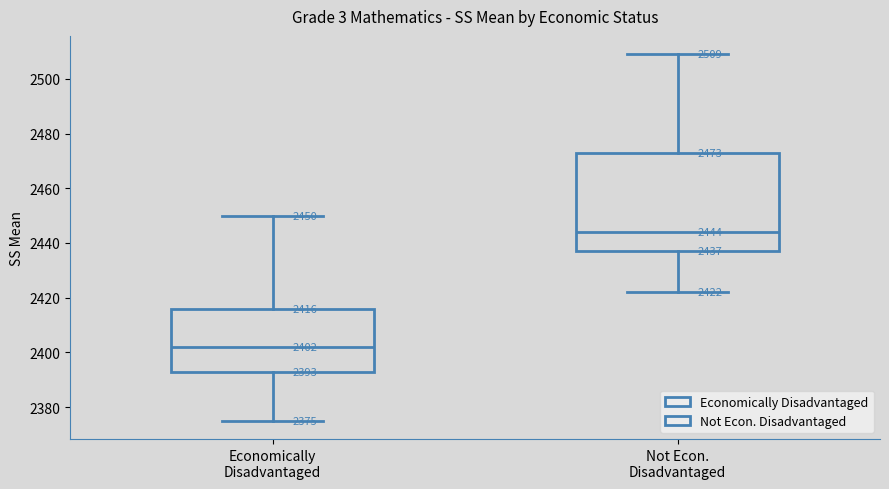

Which box has the highest median line?

Not Econ. Disadvantaged